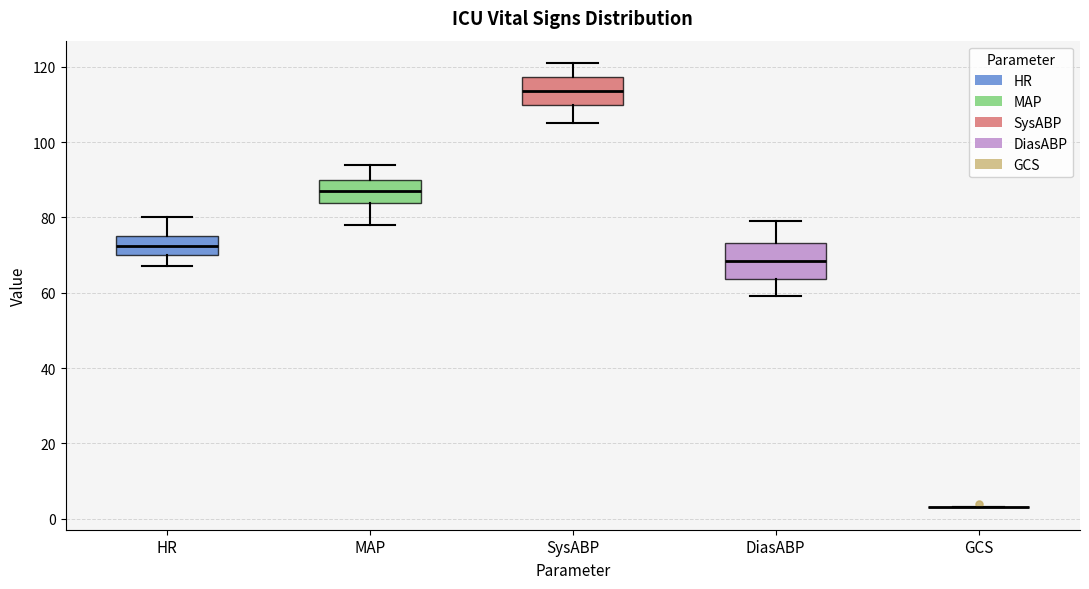

Where is the lower edge of the box for MAP on the y-axis? The values are not printed on the chart, so give them approximately, as read against the axis.

84